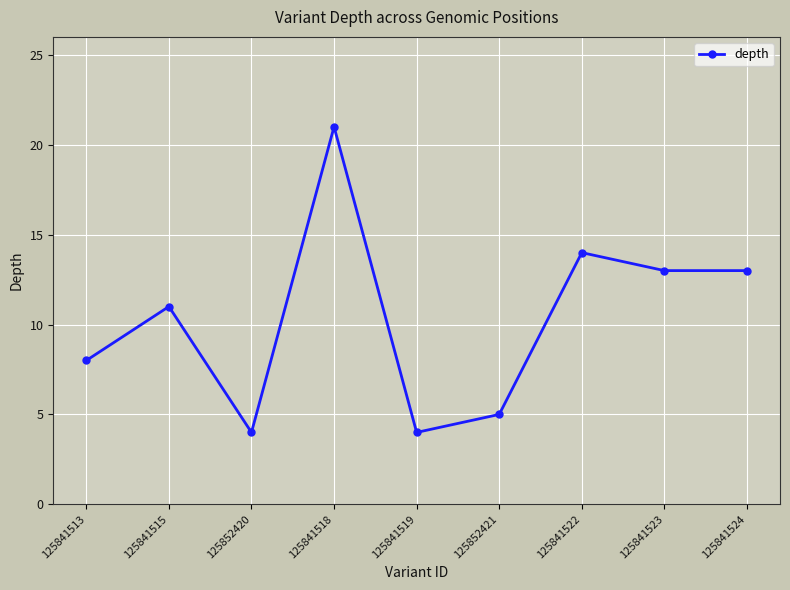

Read the value at 125841522, to the nearest 10.

10